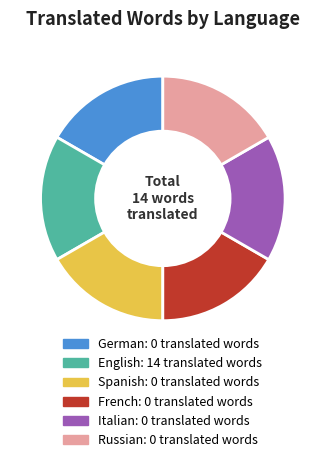

What is the ratio of the value at English to the value at Italian?

1.0